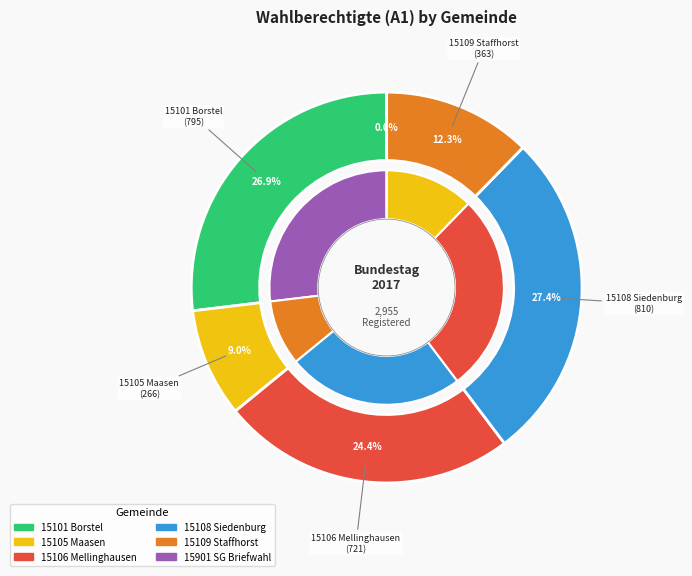

How much of the chart is everything except 15106 Mellinghausen?

75.6%